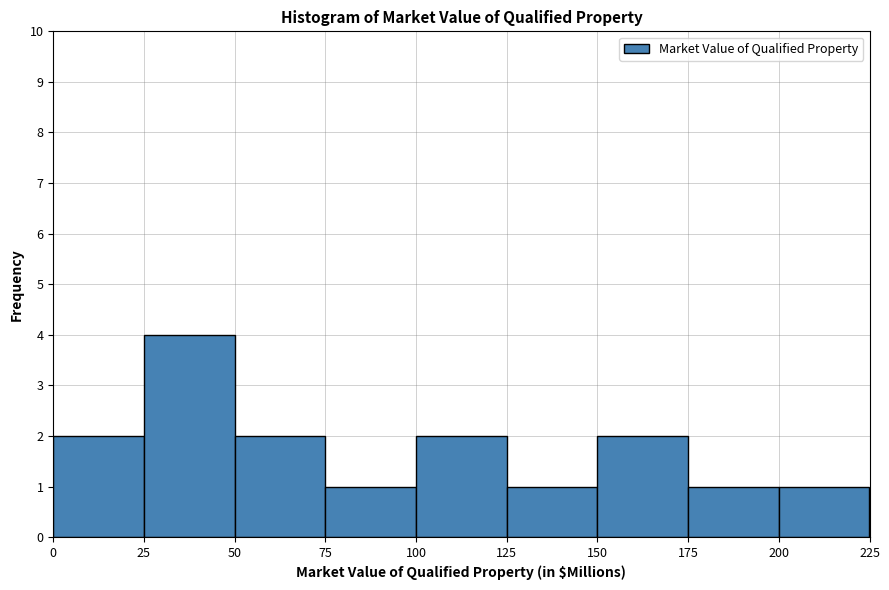

Reading right to left, list all the values displayed in this chart.

200=1	175=1	150=2	125=1	100=2	75=1	50=2	25=4	0=2